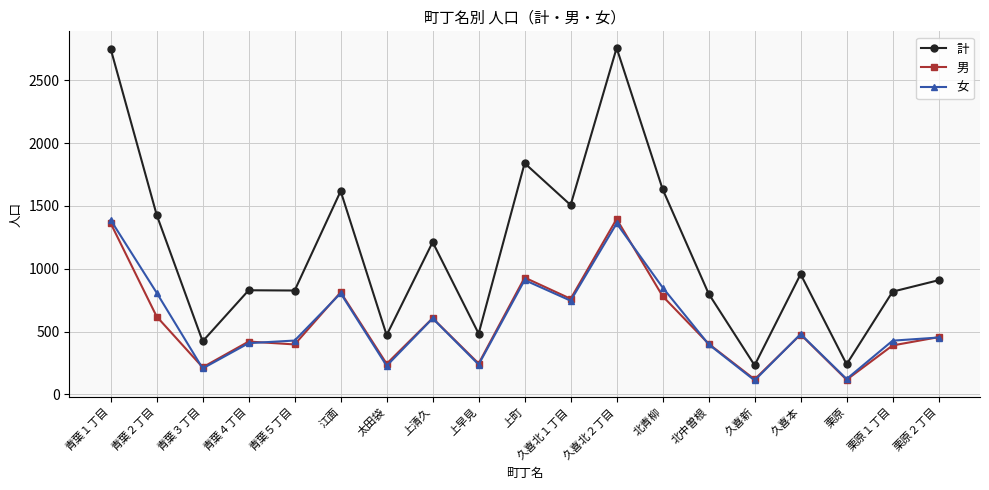

Where is 女 nearest to the value 750?

久喜北１丁目